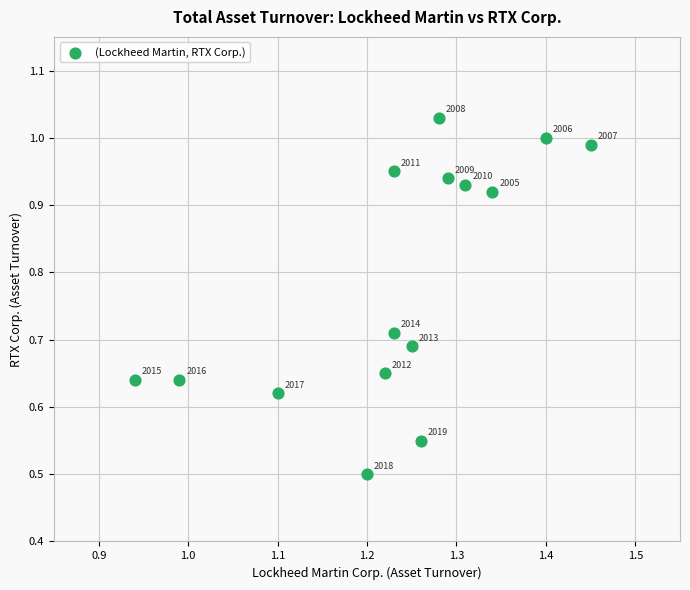

What is the range of Y values (max minus min)?

0.5